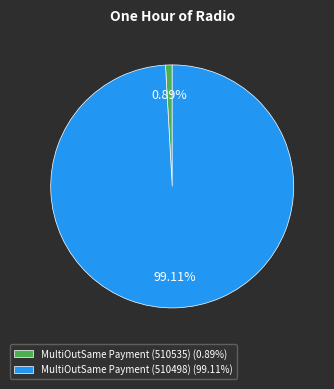

What is the majority slice?

MultiOutSame Payment (510498)